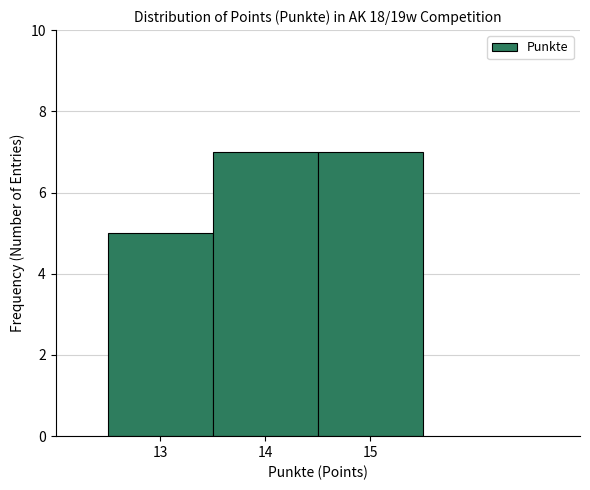

Reading left to right, transcribe this chart: for each bar, give the range it covers on the x-axis and its height. The values are not printed on the chart, so give them approximately, as read against the axis.

12.5 to 13.5: 5
13.5 to 14.5: 7
14.5 to 15.5: 7